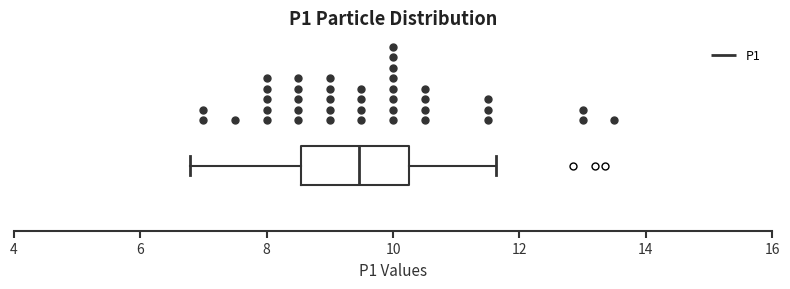

Where does the median line of the box sit on the x-axis? The values are not printed on the chart, so give them approximately, as read against the axis.

9.4